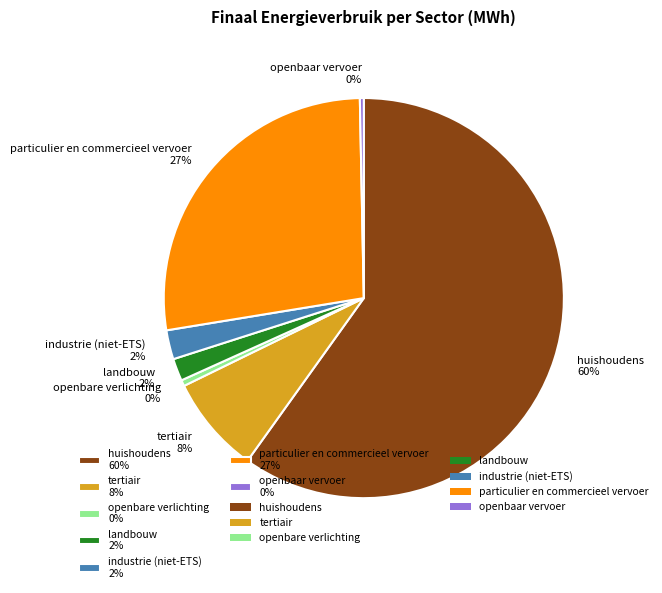

How many slices are in this pie chart?

7